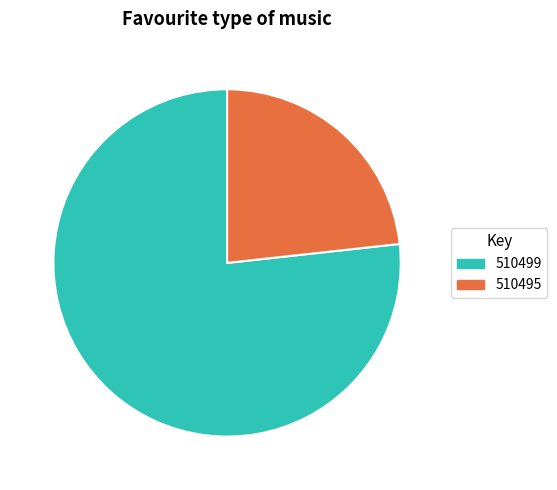

True or false: 510499 accounts for 87% of the total.

False